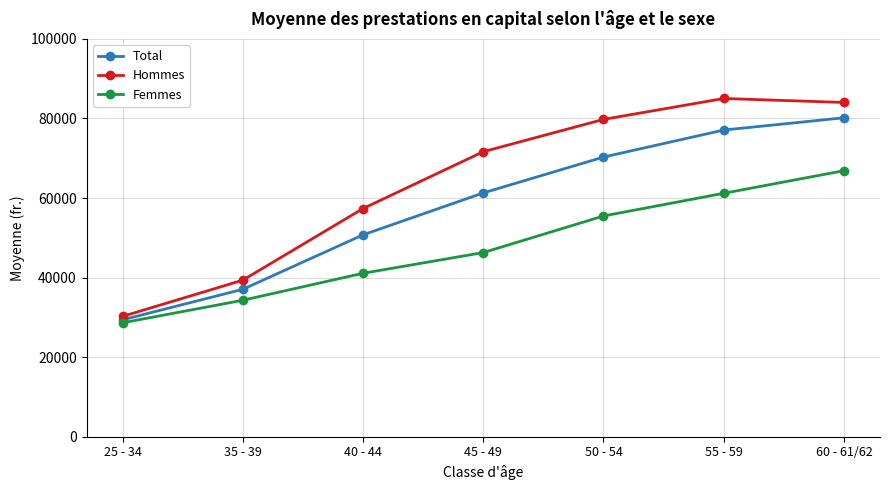

True or false: Hommes has a value of 85017.5 at 55 - 59.

True